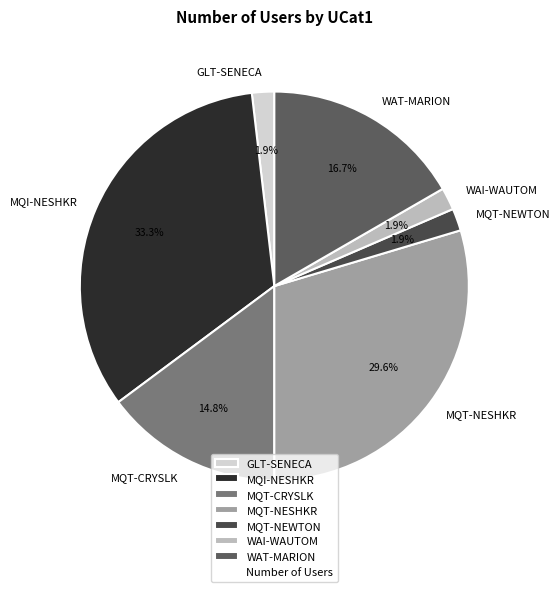

Does MQT-NESHKR account for over 50% of the chart?

No